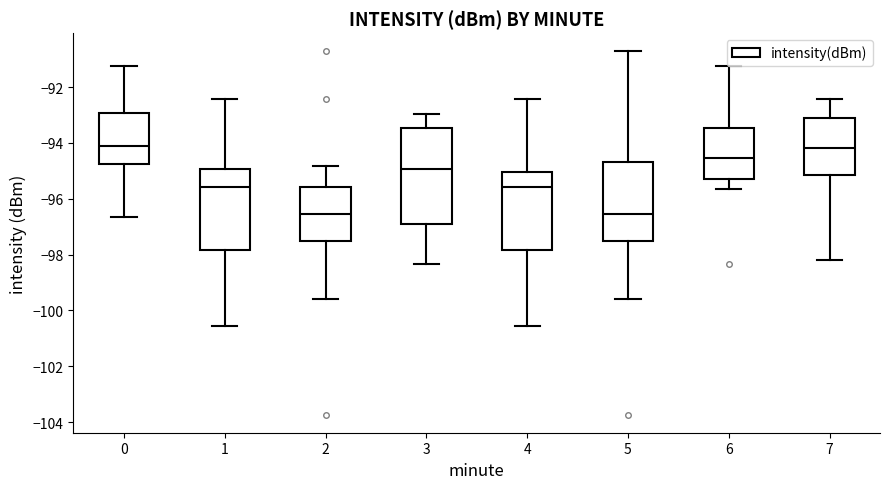

Where is the upper edge of the box at x = 2 on the y-axis? The values are not printed on the chart, so give them approximately, as read against the axis.

-95.6